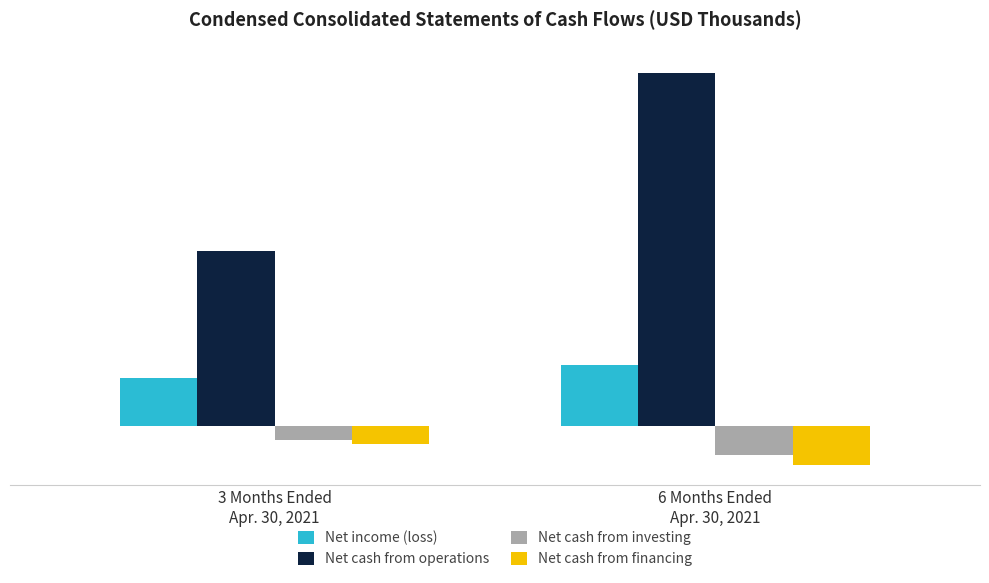

Are the bars grouped side by side (vs. stacked)?

Yes